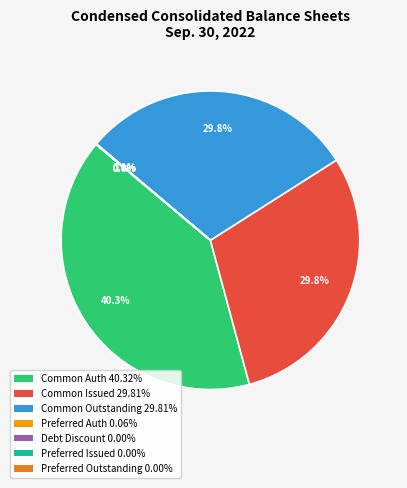

Which slice is the largest?

Common stock, shares authorized